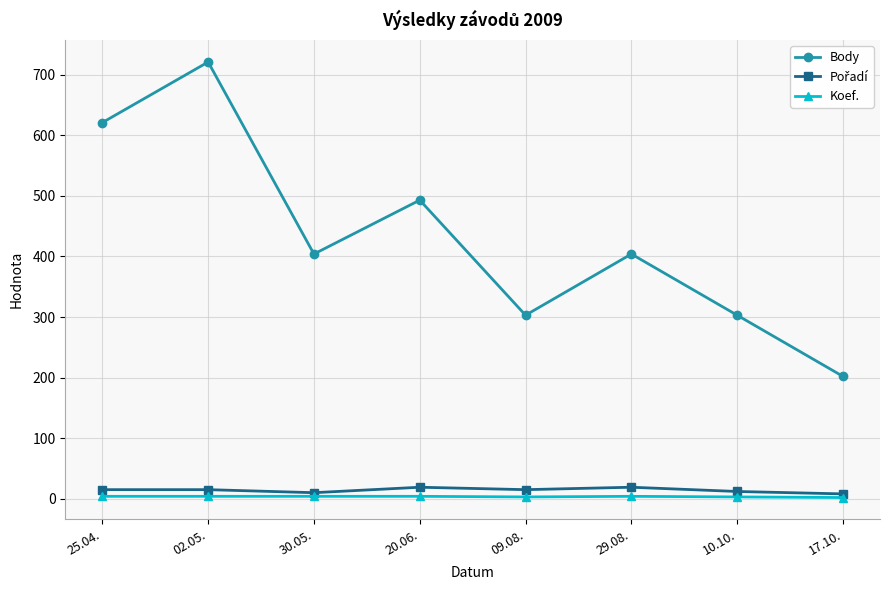

In Body, how many points are higher than both neighbors (excluding endpoints)?

3